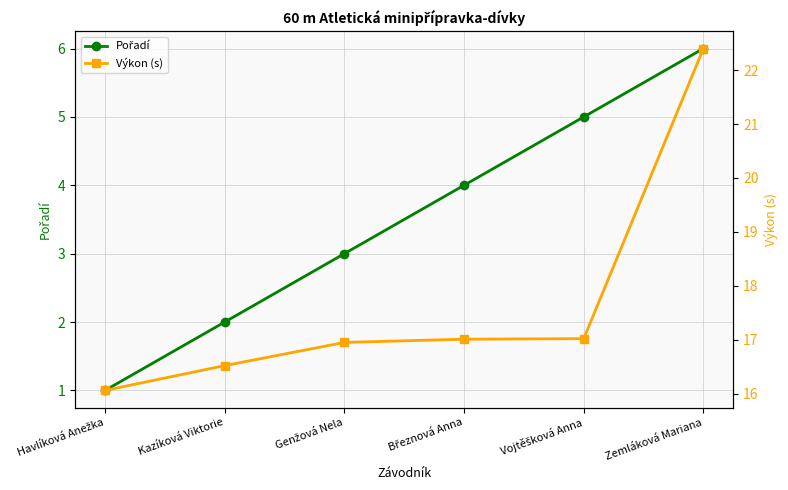

What are all the series names shown in the legend?

Pořadí, Výkon (s)